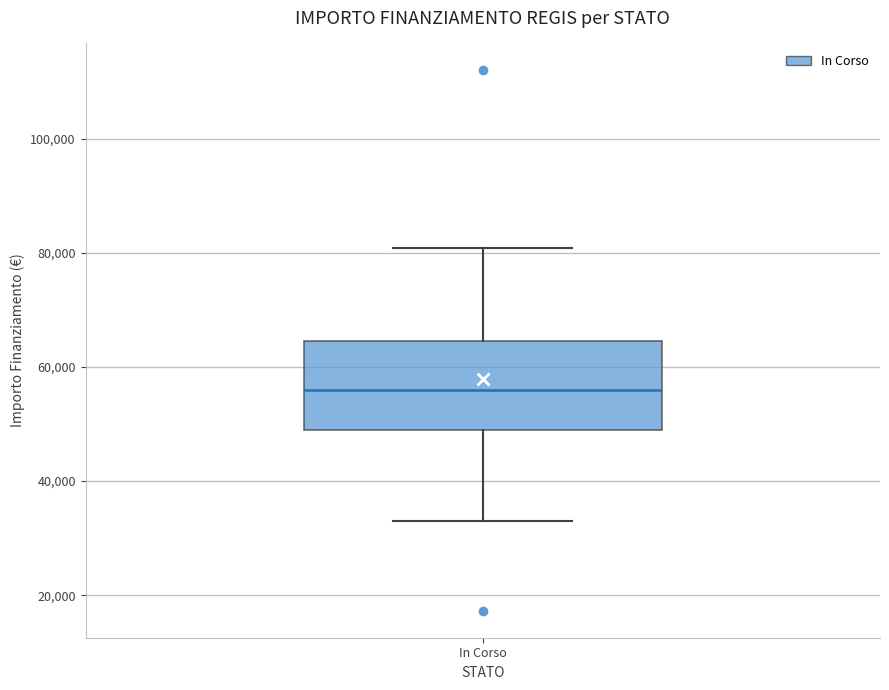

Where does the median line of the box for In Corso sit on the y-axis? The values are not printed on the chart, so give them approximately, as read against the axis.

56000